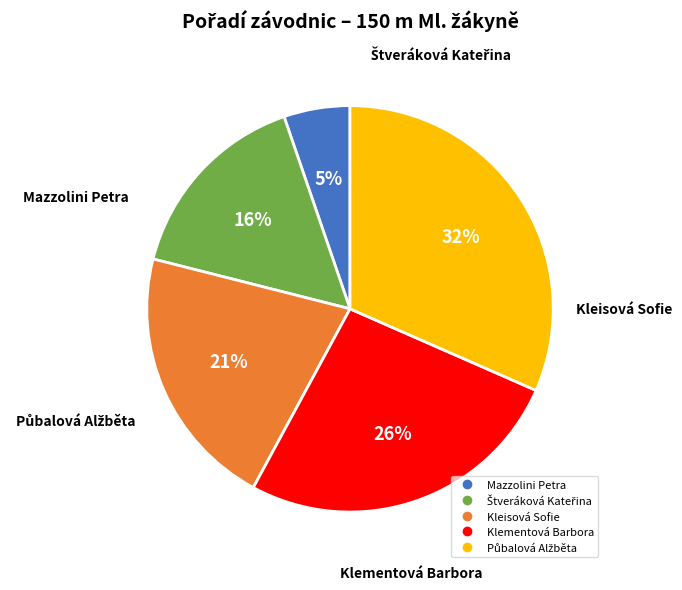

Between Klementová Barbora and Mazzolini Petra, which is larger?

Klementová Barbora